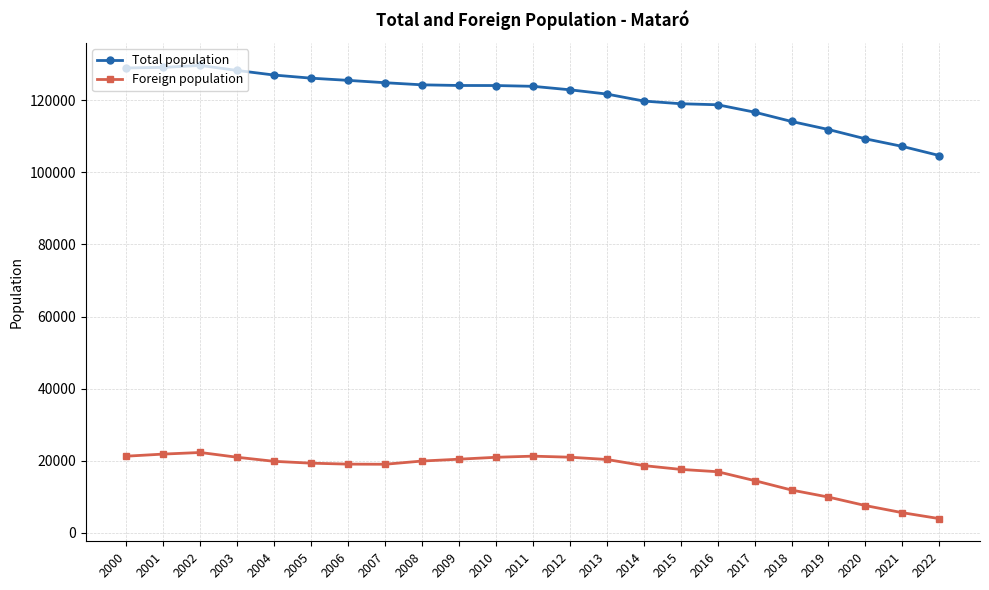

True or false: Total population and Foreign population cross at least once.

False